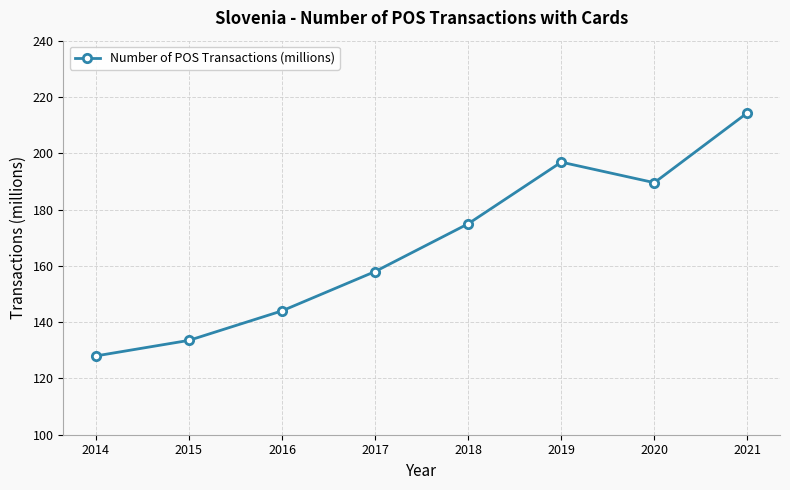

Is it true that the value at 2014 is 128.0?

True